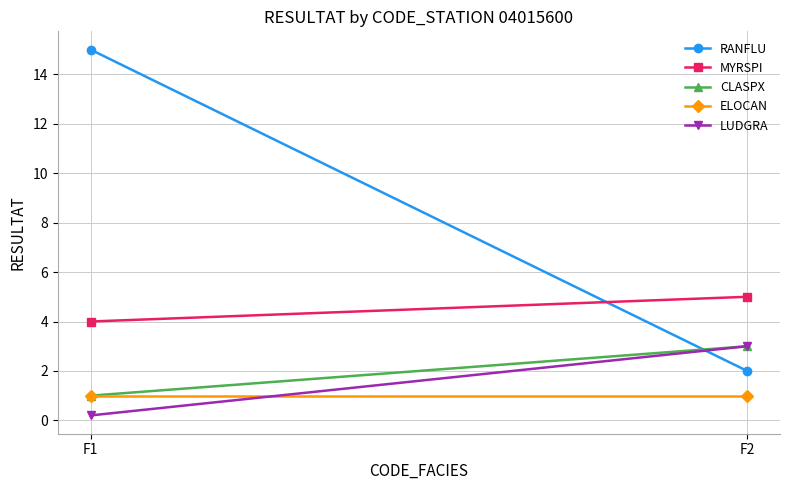

Reading right to left, extract all data points from this chart.

RANFLU: F2=2.0	F1=15.0
MYRSPI: F2=5.0	F1=4.0
CLASPX: F2=3.0	F1=1.0
ELOCAN: F2=1.0	F1=1.0
LUDGRA: F2=3.0	F1=0.2